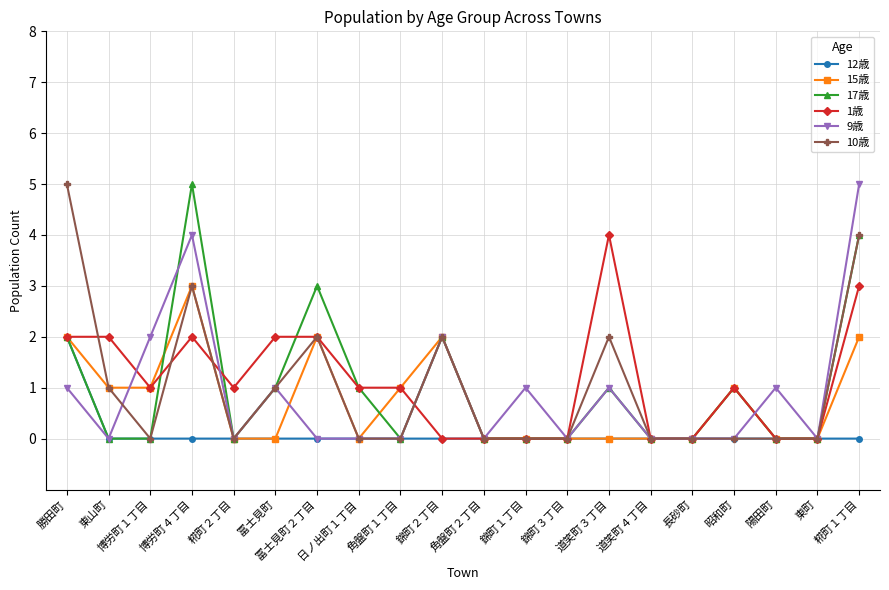

How many 12歳 values are between 0 and 1?

19